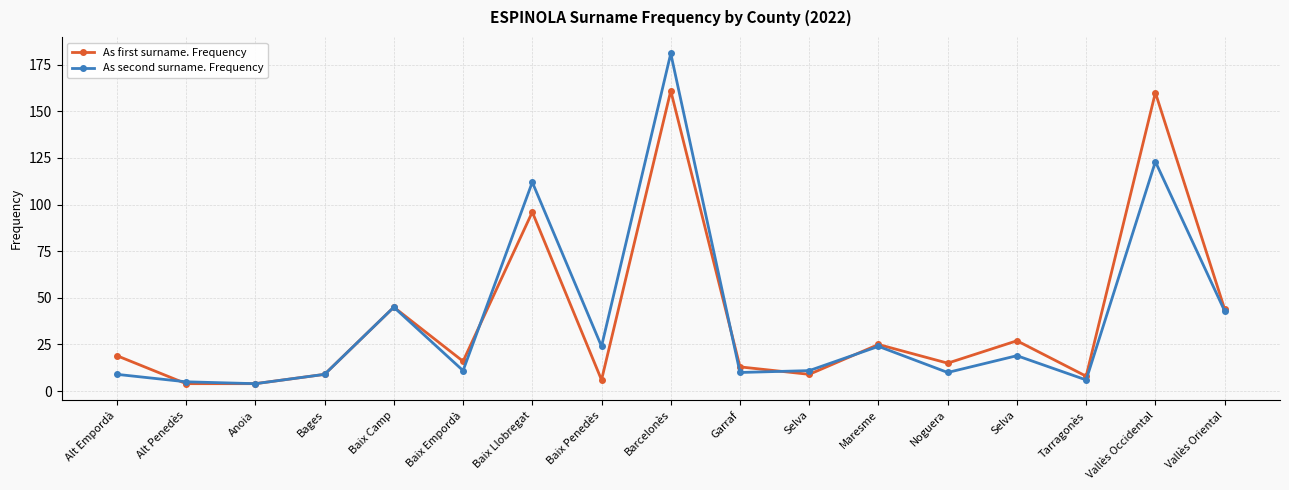

In As first surname. Frequency, how many points are higher than both neighbors (excluding endpoints)?

6